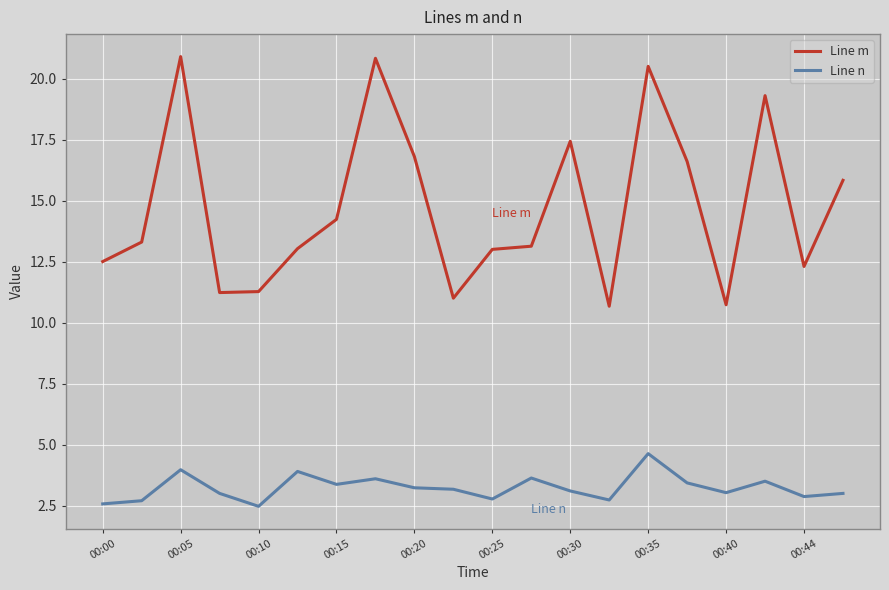

List the series in order of their overall mean, highest first.

Line m, Line n